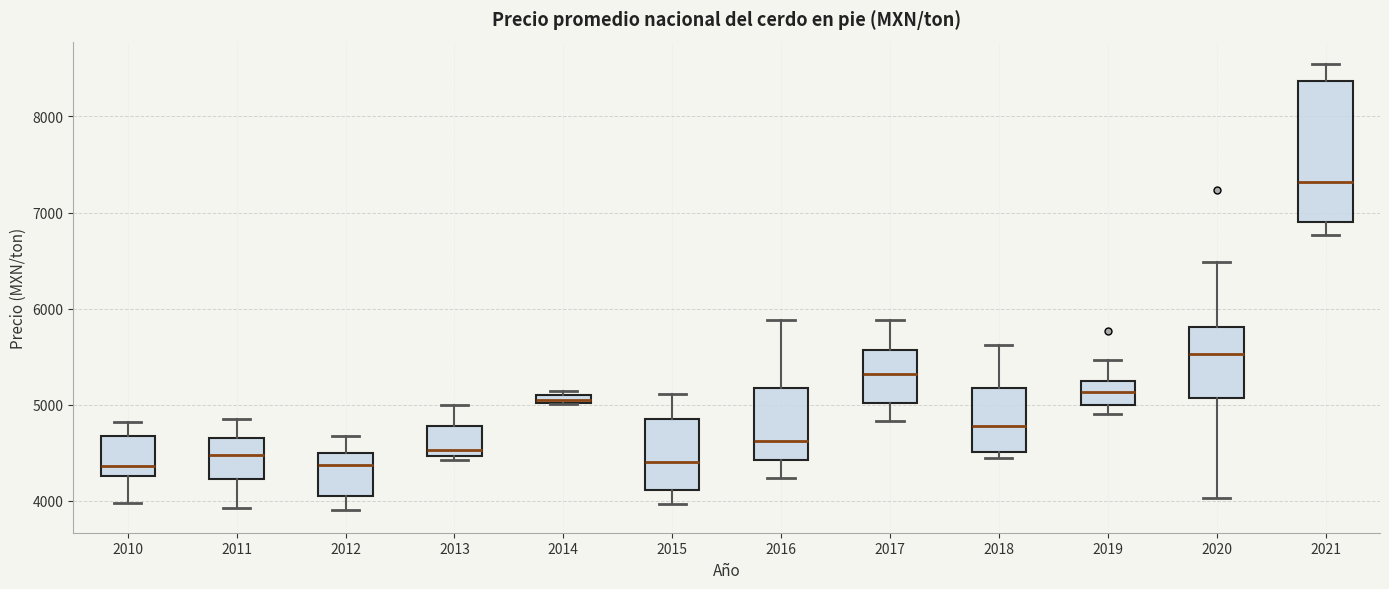

Where is the upper edge of the box at x = 2019 on the y-axis? The values are not printed on the chart, so give them approximately, as read against the axis.

5300